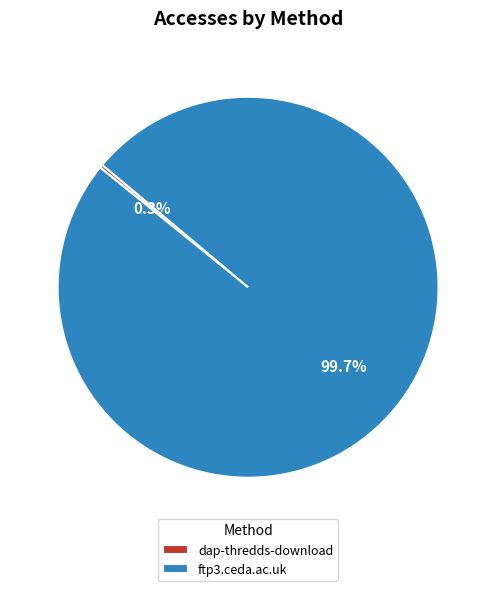

To the nearest percent, what portion does ftp3.ceda.ac.uk represent?

100%